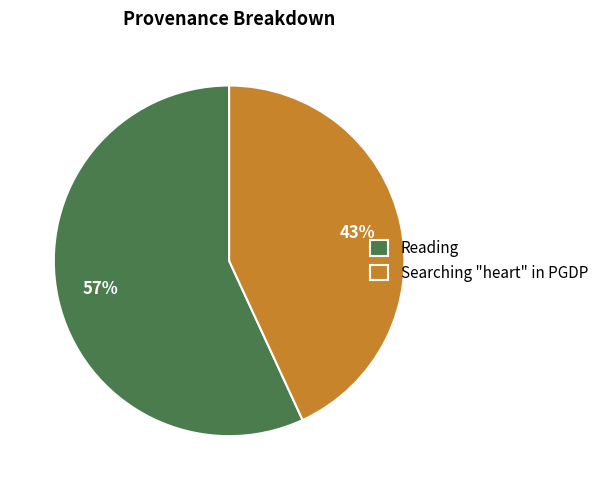

The Searching "heart" in PGDP slice represents 43% of the pie. True or false?

True